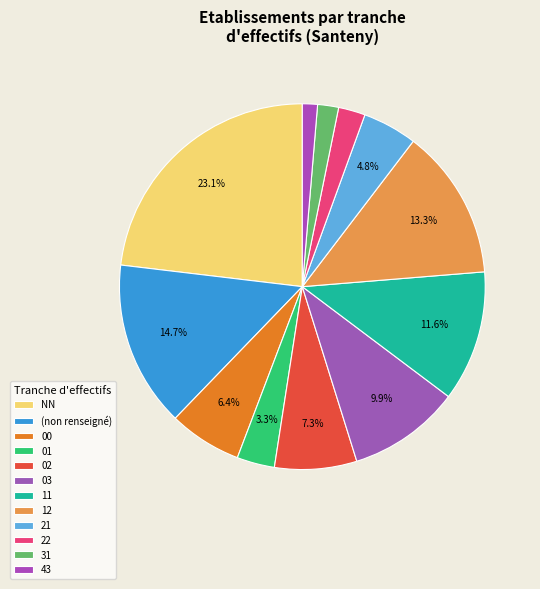

How many segments does this pie chart have?

12